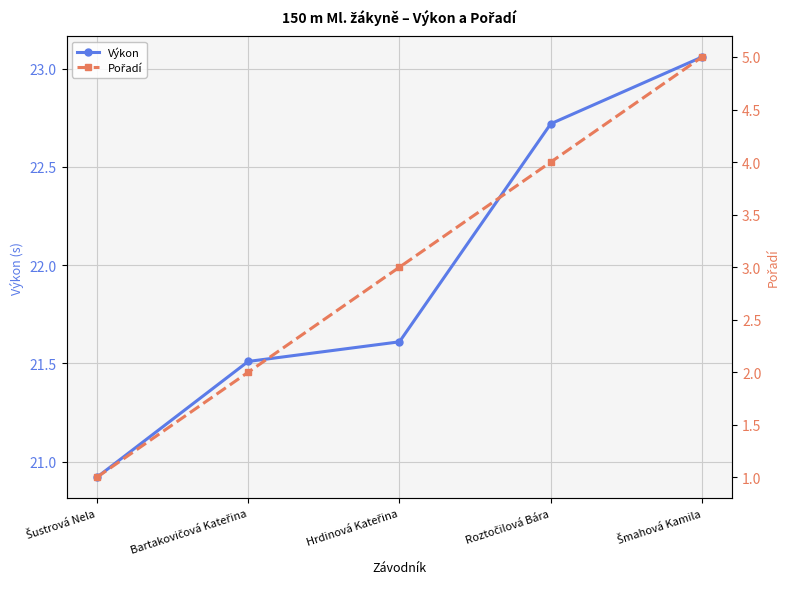

Rank the categories by Výkon value from lowest to highest.

Šustrová Nela, Bartakovičová Kateřina, Hrdinová Kateřina, Roztočilová Bára, Šmahová Kamila